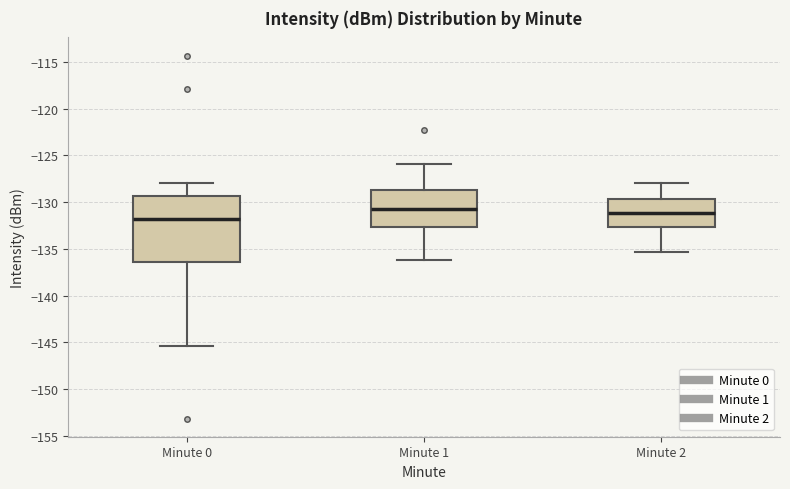

Where does the lower whisker of the box for Minute 0 end on the y-axis? The values are not printed on the chart, so give them approximately, as read against the axis.

-145.5